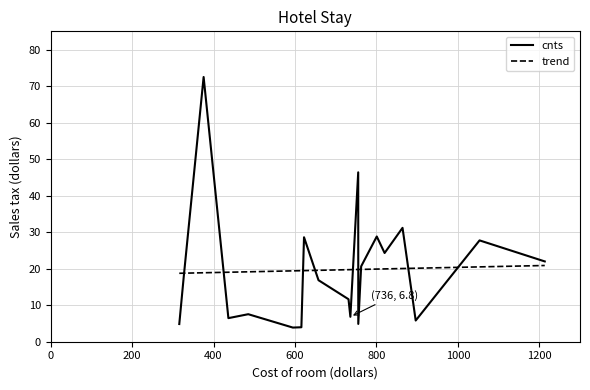

True or false: the data has more than 1 interior local peaks.

True